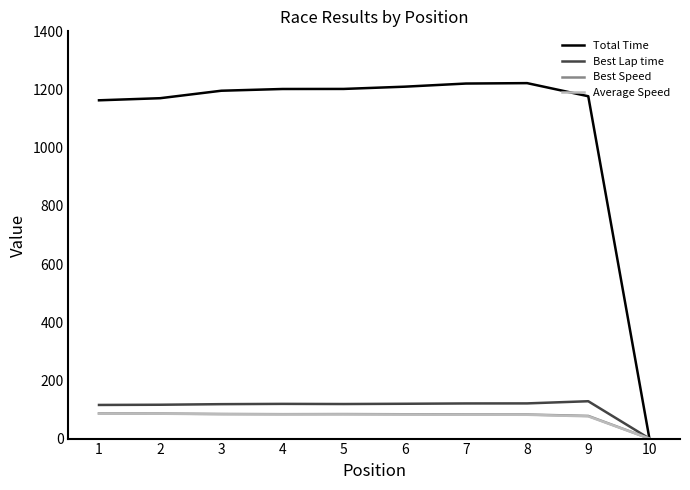

Is the value of Total Time at 5 greater than the value of Average Speed at 1?

Yes